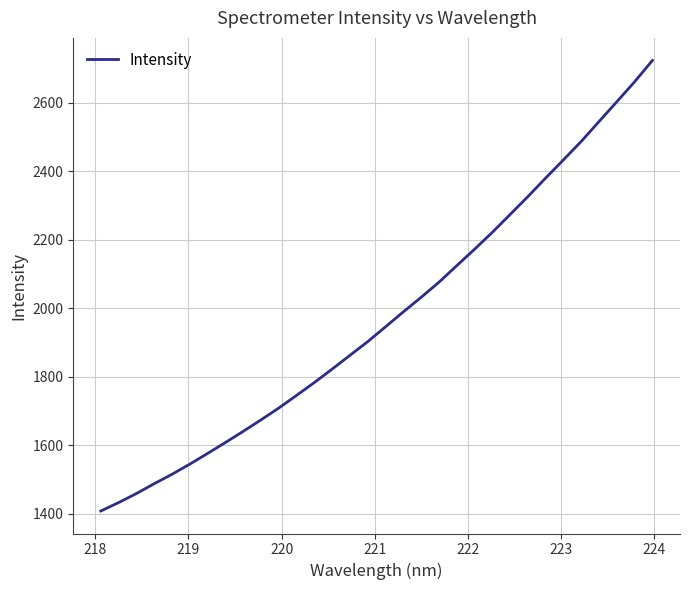

What is the minimum value shown in the chart?

1407.7